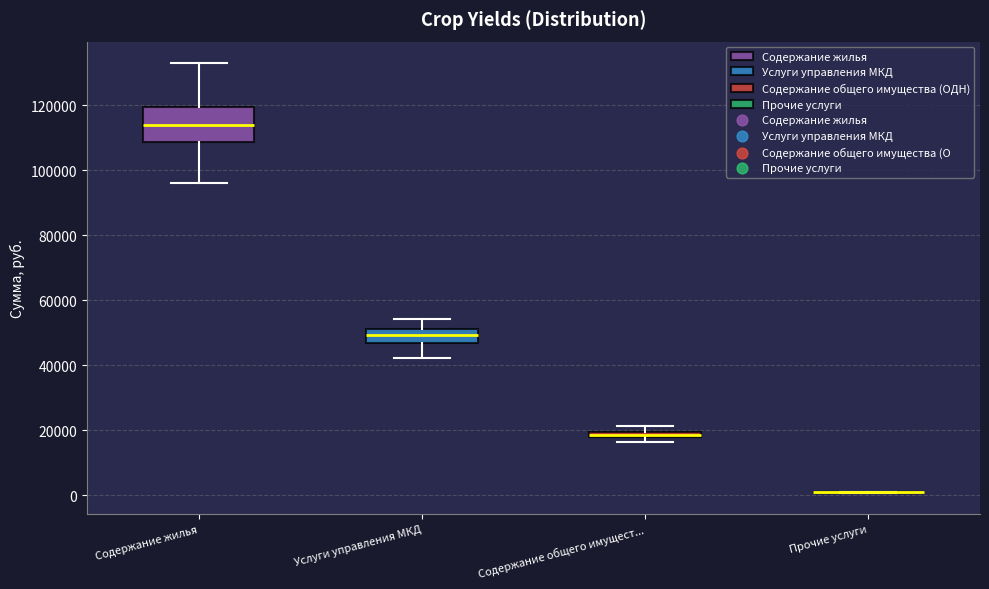

Where is the lower edge of the box for Содержание общего имущест... on the y-axis? The values are not printed on the chart, so give them approximately, as read against the axis.

18000